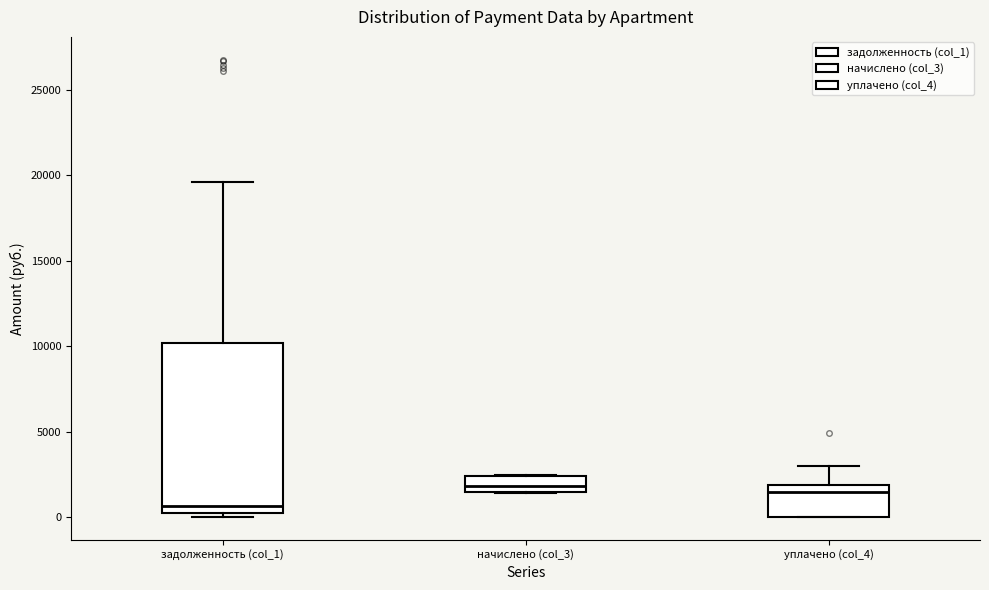

Where is the lower edge of the box for начислено (col_3) on the y-axis? The values are not printed on the chart, so give them approximately, as read against the axis.

1500